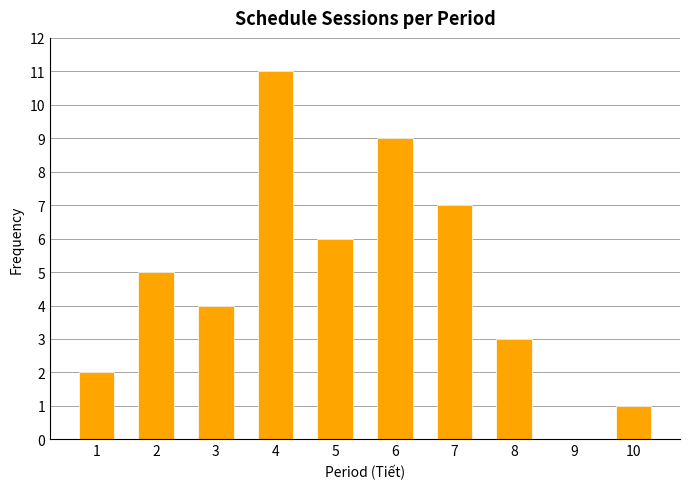

Reading right to left, extract all data points from this chart.

10=1	9=0	8=3	7=7	6=9	5=6	4=11	3=4	2=5	1=2